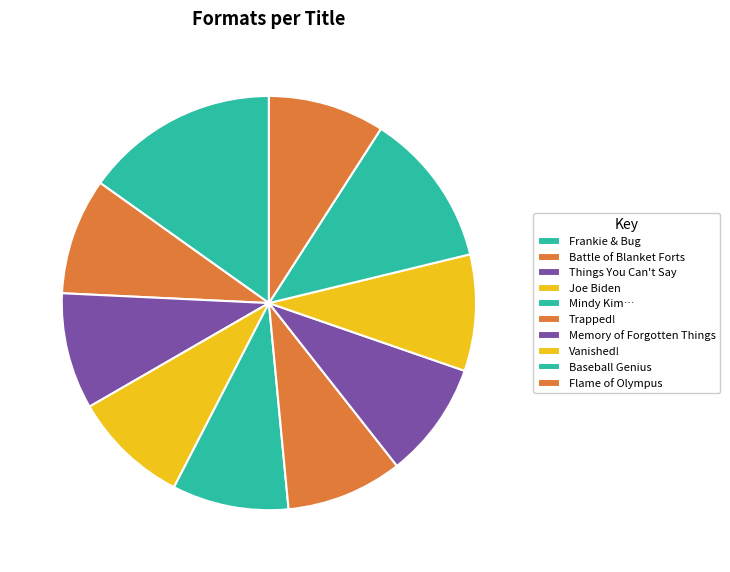

How many segments does this pie chart have?

10